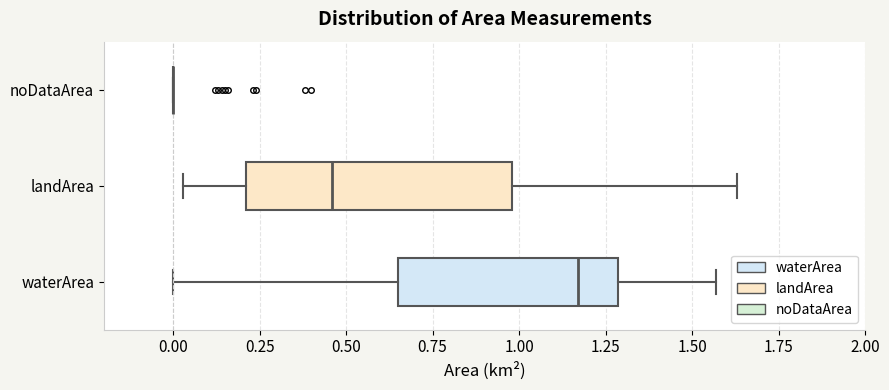

Comparing the boxes themselves (not the whiskers), which one is the widest?

landArea